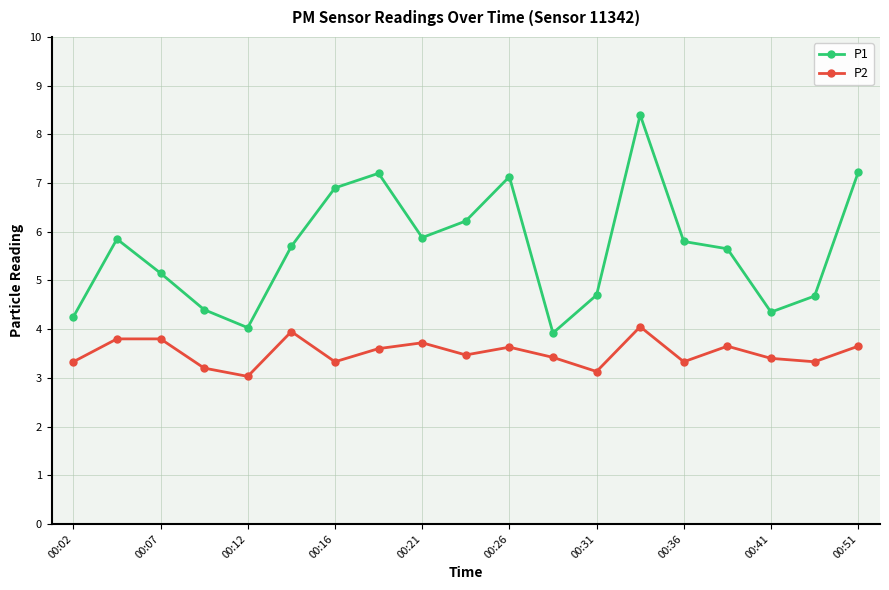

Which series has the widest spread of values?

P1